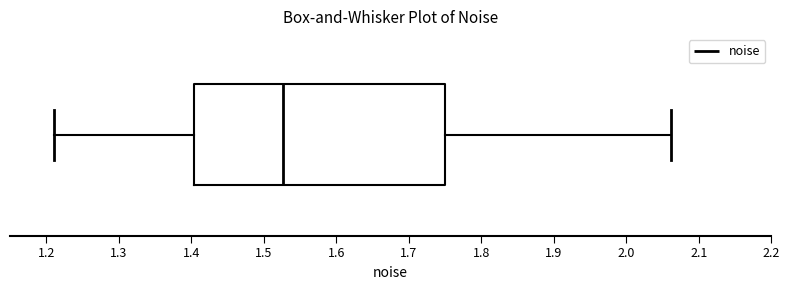

Read this box plot against the x-axis: the position of the median line, the range covered by the box, and the ends of both whiskers. The values are not printed on the chart, so give them approximately, as read against the axis.

median 1.53, box 1.40 to 1.75, whiskers 1.21 to 2.06